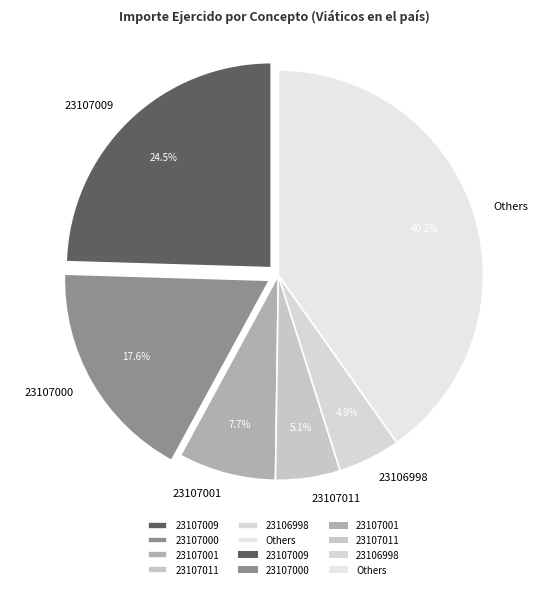

To the nearest percent, what is the difference between the largest and smallest slice percentages?

35%